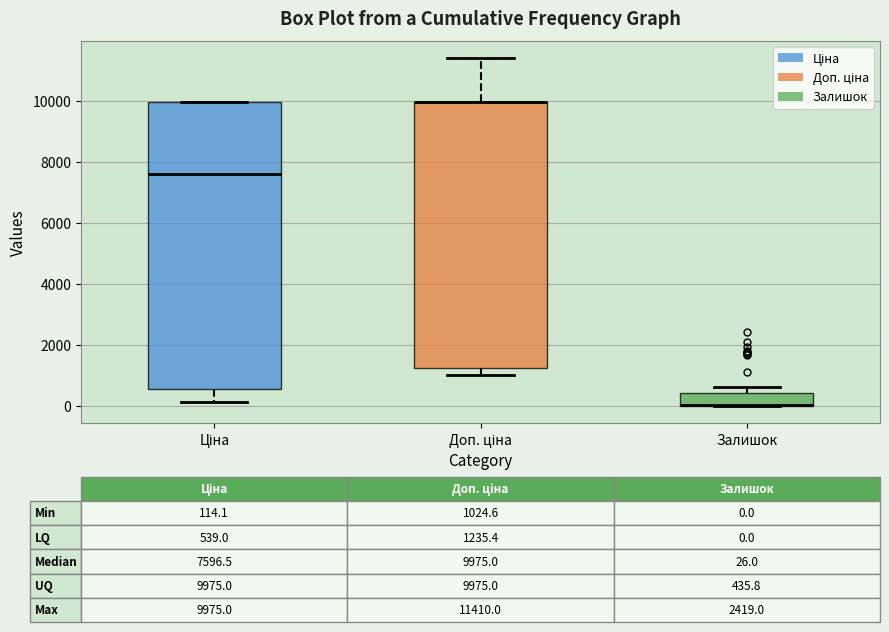

Comparing the boxes themselves (not the whiskers), which one is the tallest?

Ціна